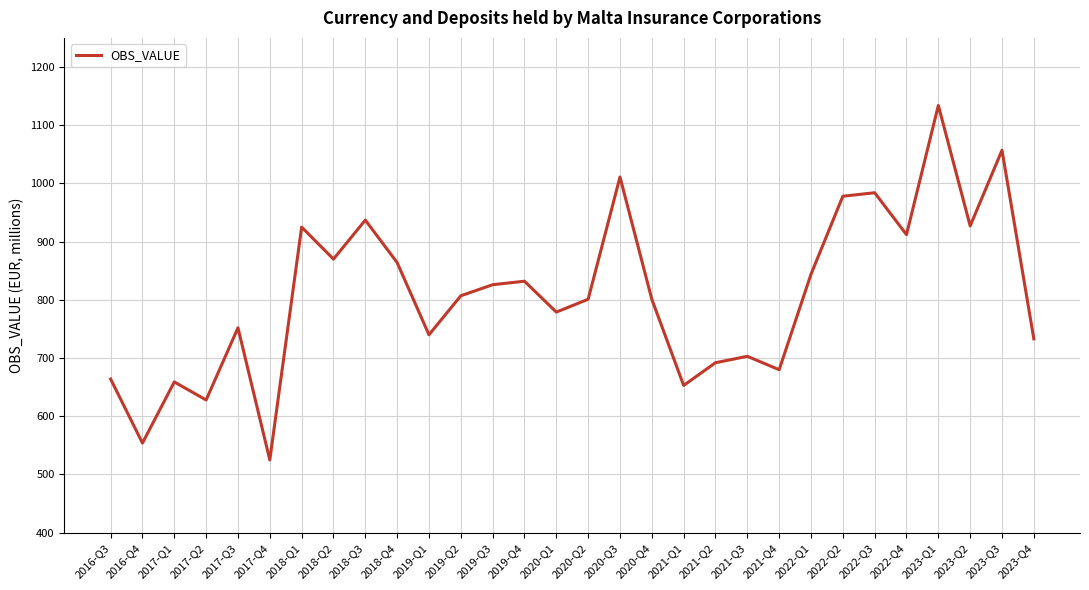

What is the difference between the maximum and minimum values?

609